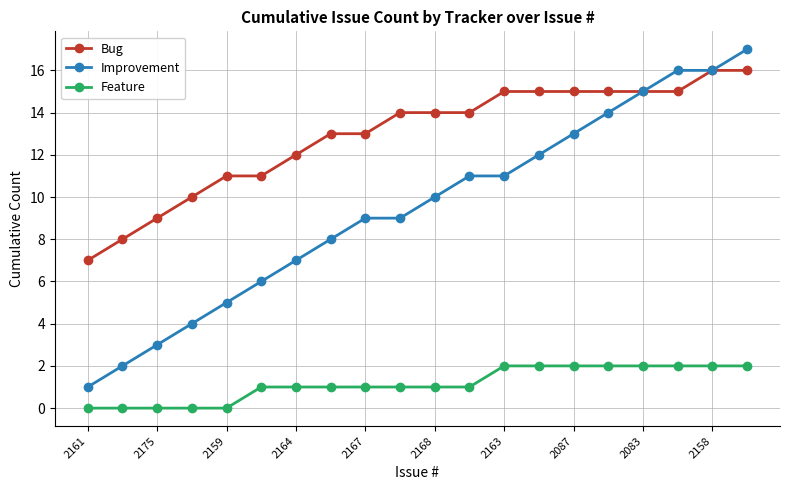

Rank the series by their maximum value, from lowest to highest.

Feature, Bug, Improvement